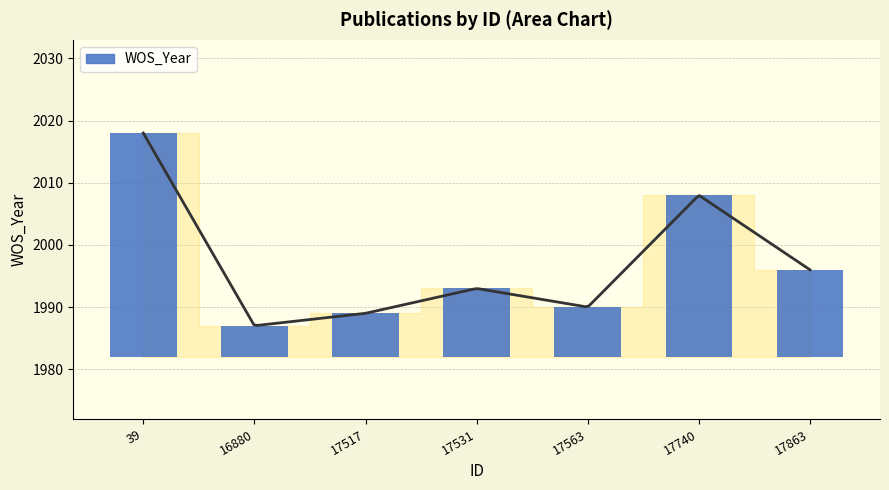

What is the change in value from 16880 to 17531?

+6